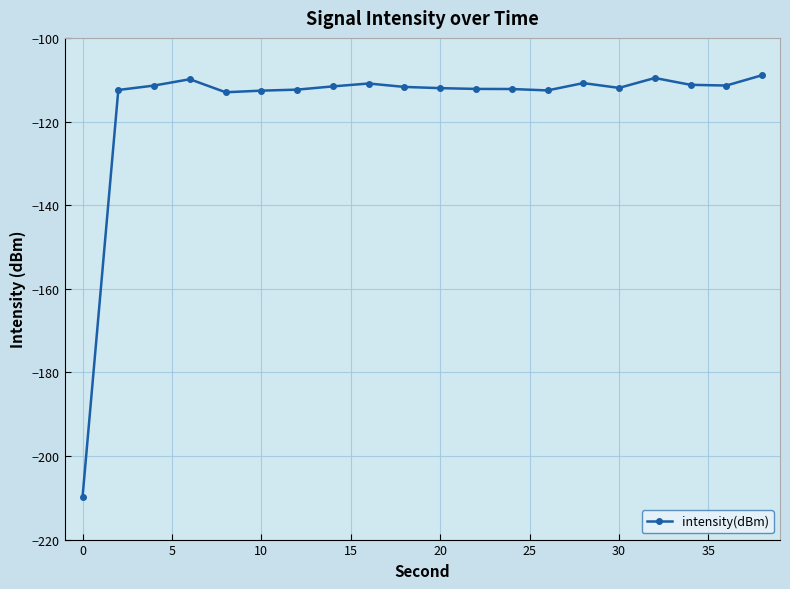

What is the maximum value shown in the chart?

-108.9